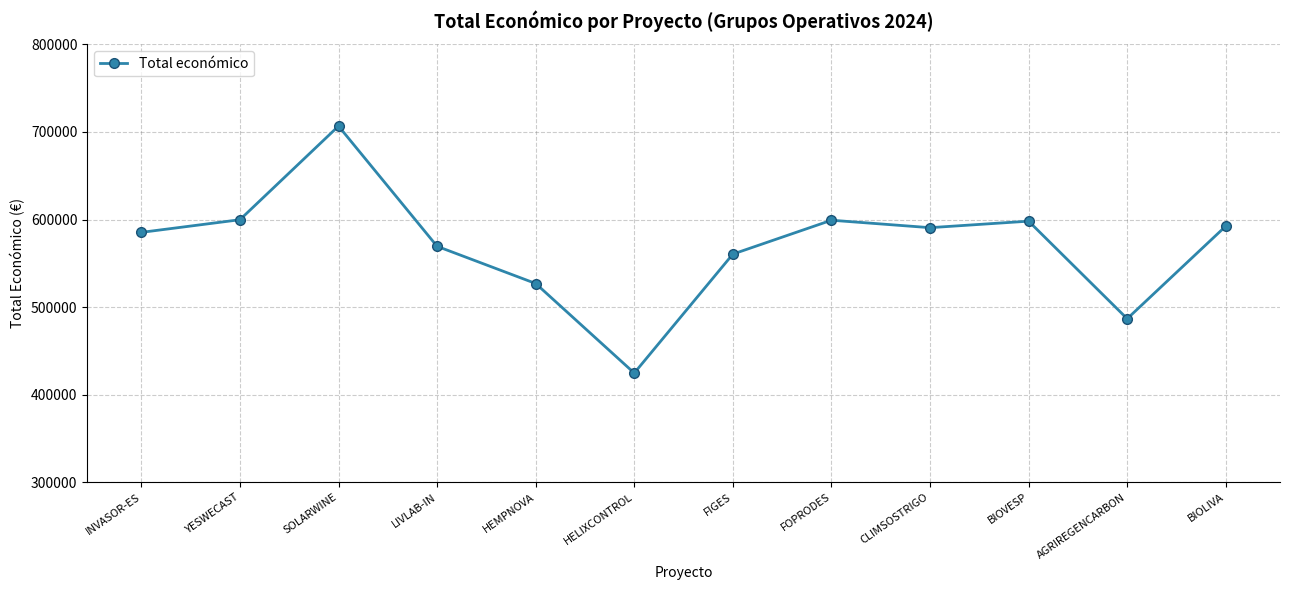

The value at FOPRODES is 599211. True or false?

True